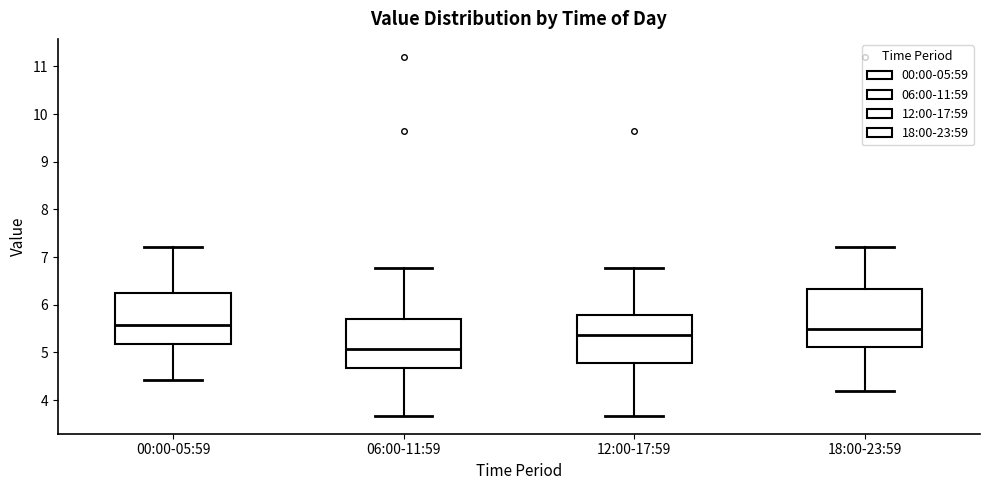

Which box is the tallest, from its lower edge to its upper edge?

18:00-23:59